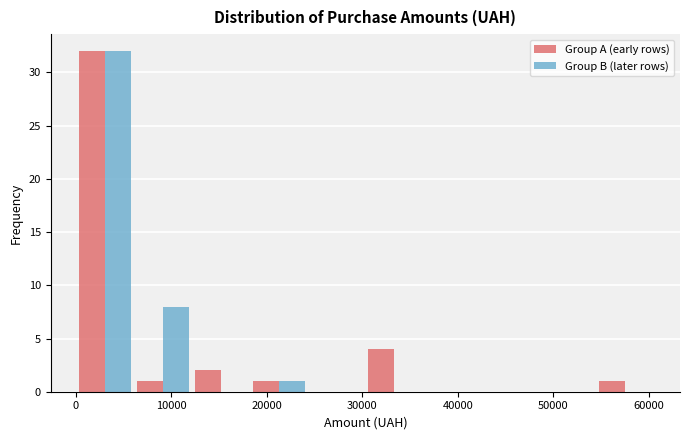

In the Group B (later rows) series, which range on the x-axis has the tallest bar?

0 to 6000